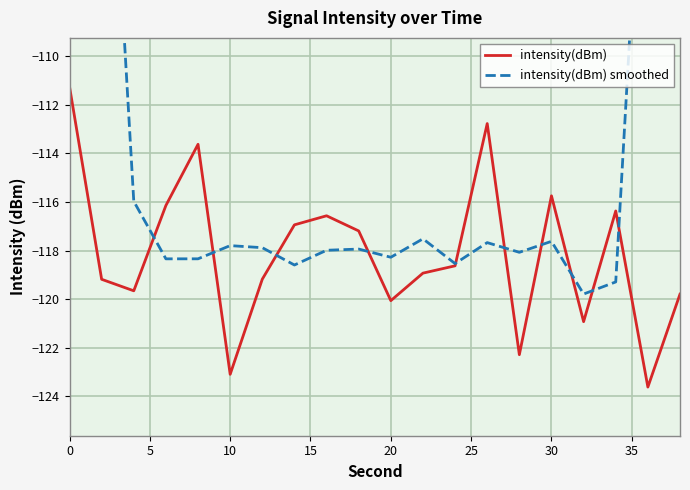

In intensity(dBm), how many points are higher than both neighbors (excluding endpoints)?

5